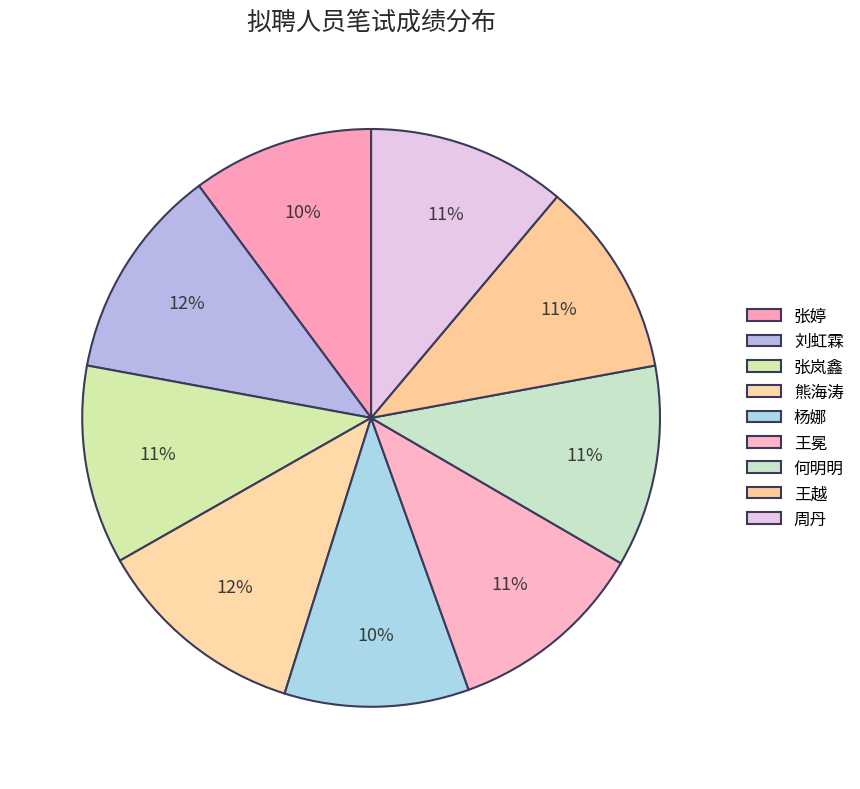

What is the largest slice in the pie chart?

刘虹霖